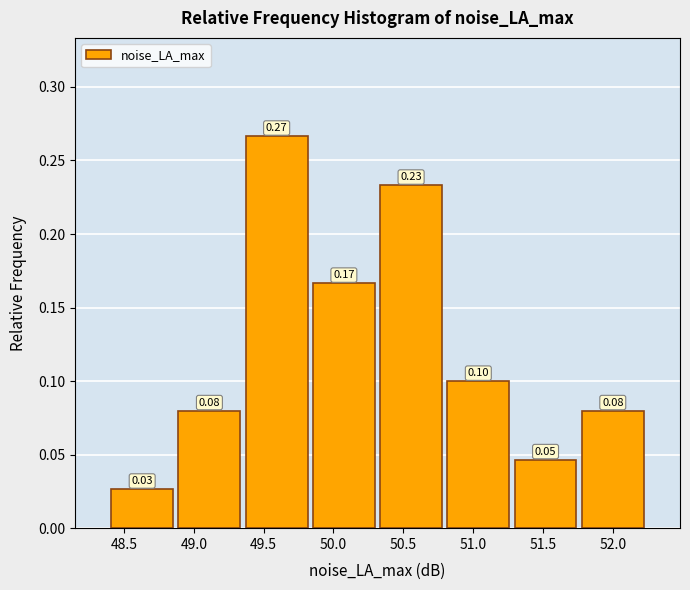

Which range on the x-axis has the tallest bar?

49.35 to 49.85